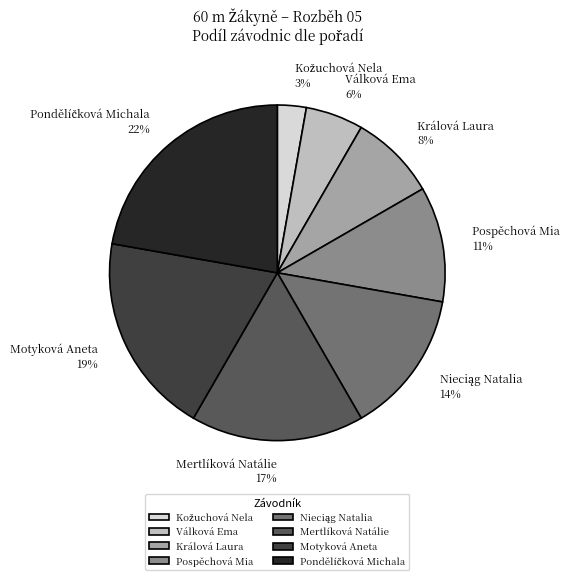

Does Válková Ema represent more than half of the total?

No